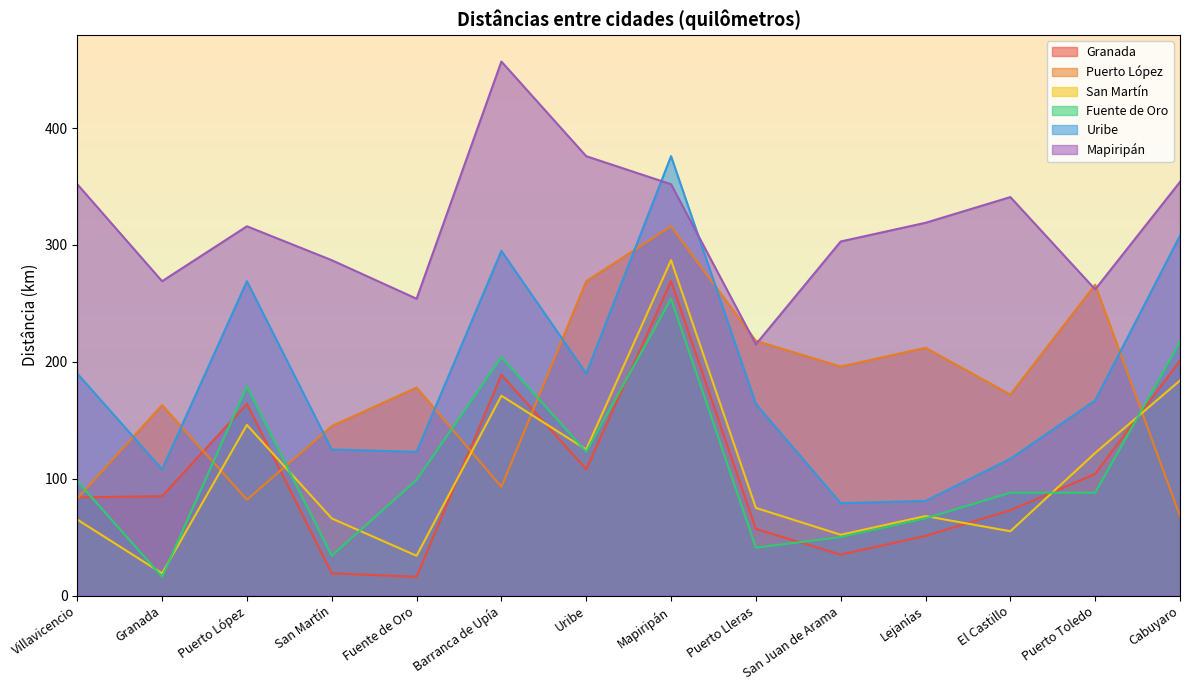

Which series has the widest spread of values?

Uribe